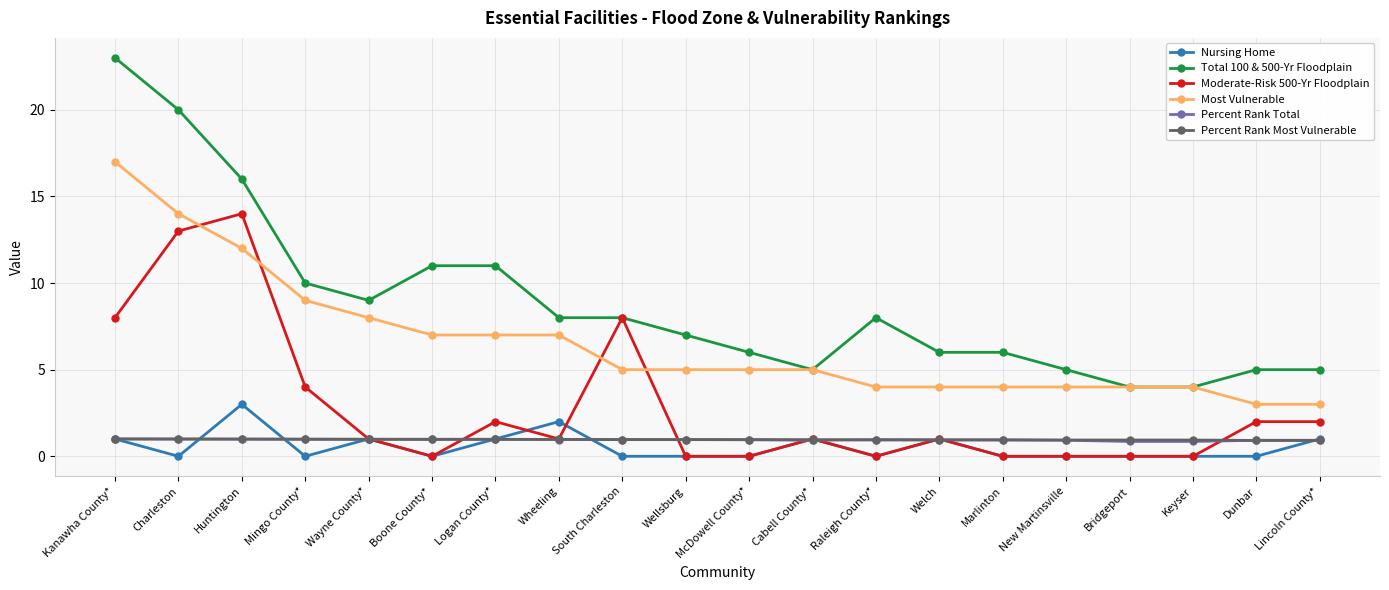

Which series changed the most between Dunbar and Lincoln County*?

Nursing Home